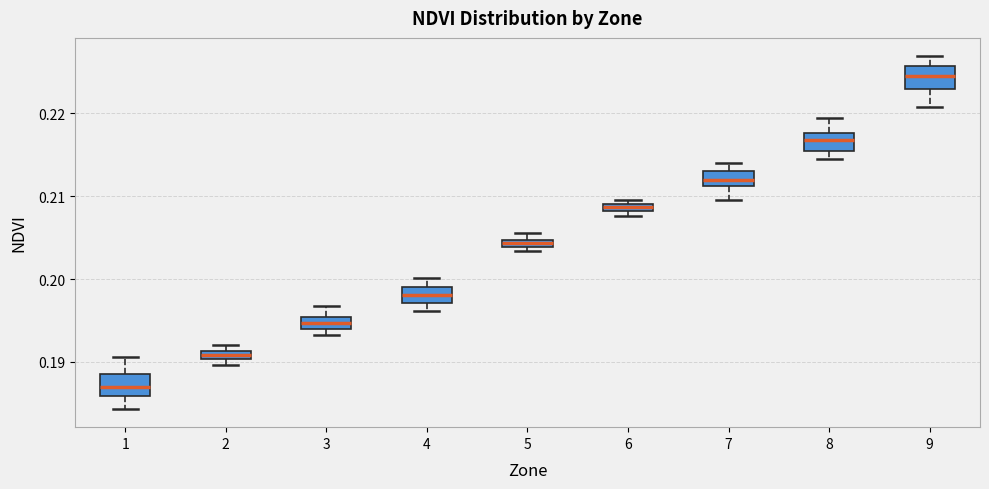

Where is the lower edge of the box at x = 6 on the y-axis? The values are not printed on the chart, so give them approximately, as read against the axis.

0.208